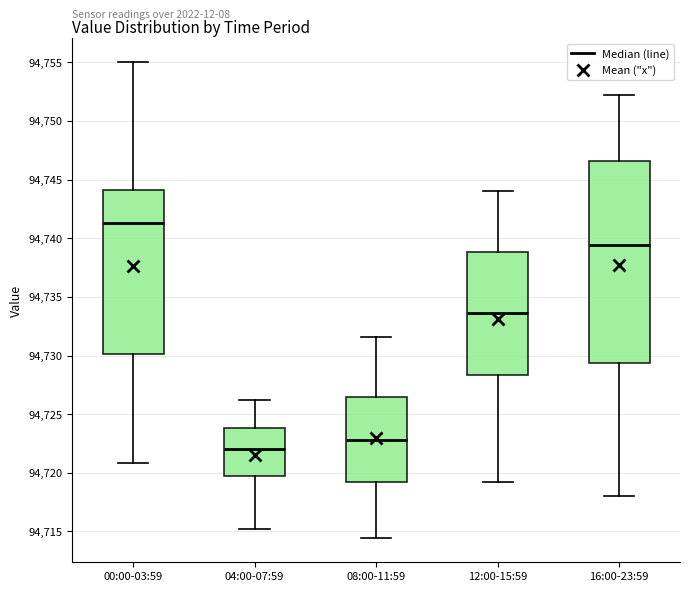

Where does the median line of the box for 00:00-03:59 sit on the y-axis? The values are not printed on the chart, so give them approximately, as read against the axis.

94741.5